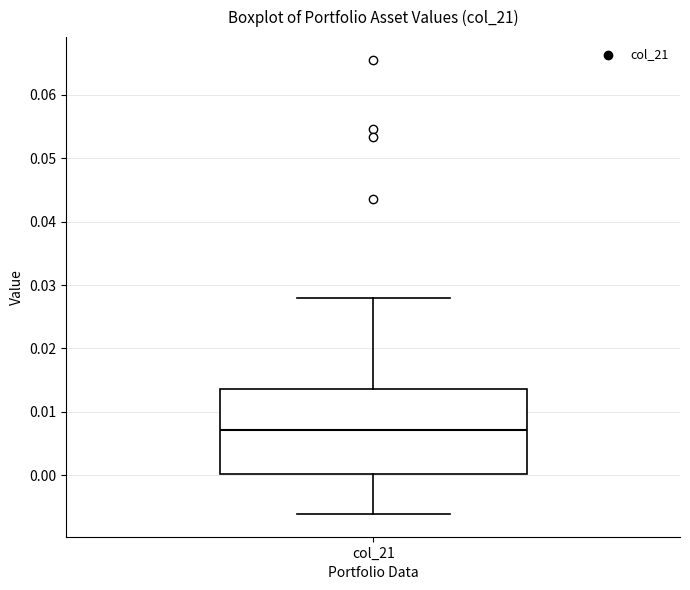

Where is the upper edge of the box for col_21 on the y-axis? The values are not printed on the chart, so give them approximately, as read against the axis.

0.014